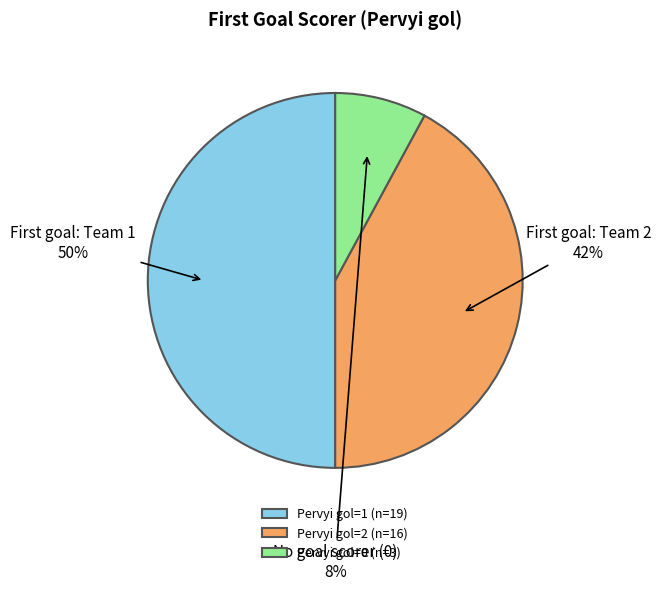

To the nearest percent, what portion does Pervyi gol=0 (n=3) represent?

8%